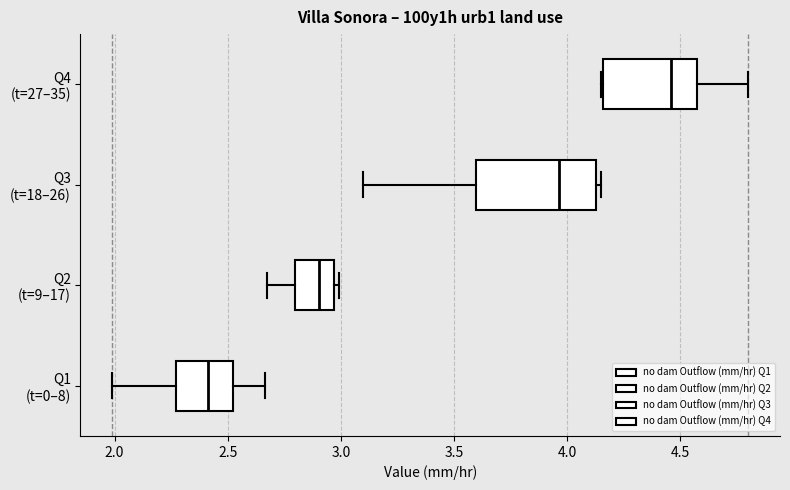

Which box is the widest, from its left edge to its right edge?

Q3 (t=18–26)